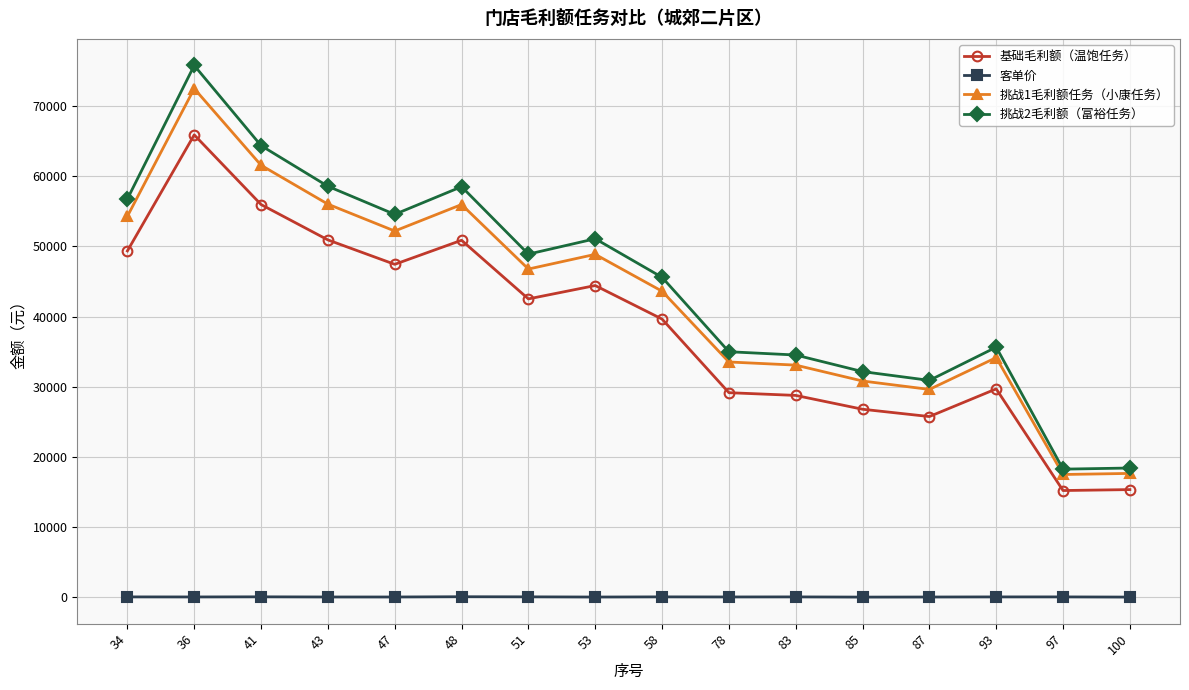

How many lines are shown in the chart?

4